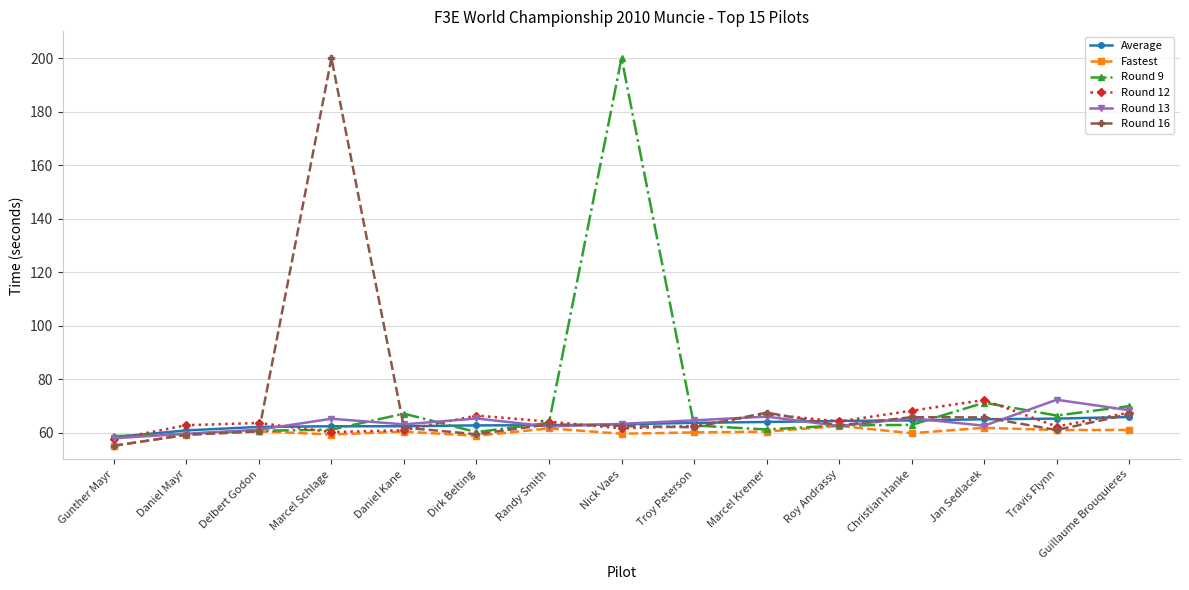

At which category does the chart reach its minimum across all series?

Gunther Mayr